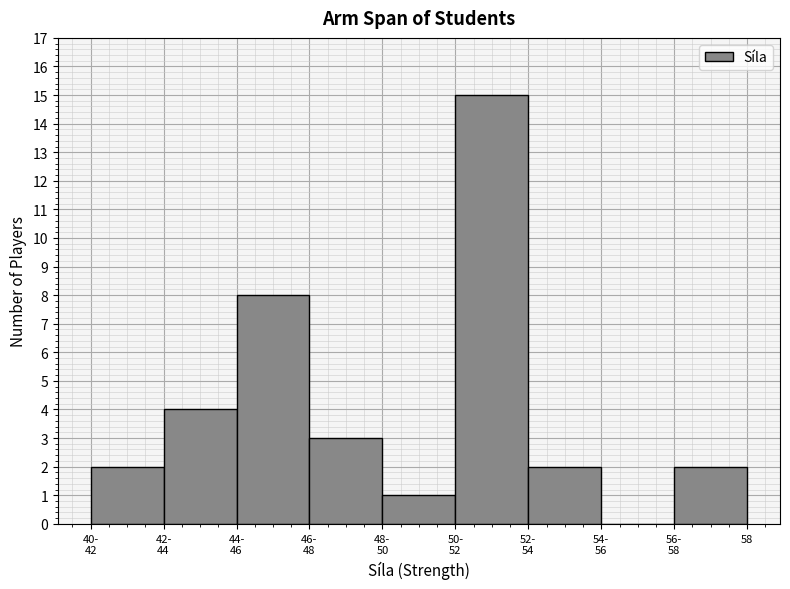

What is the maximum value shown in the chart?

15